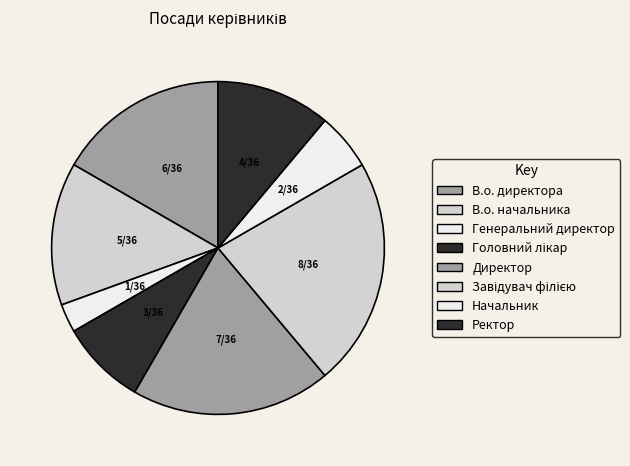

Is it true that Ректор is 21% of the pie?

False